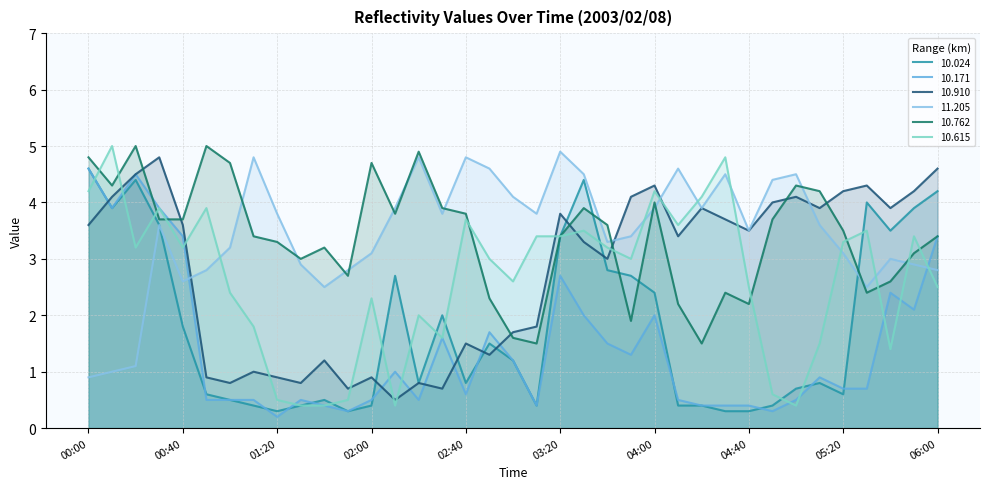

What is the label of the 6th point from the right?

05:10